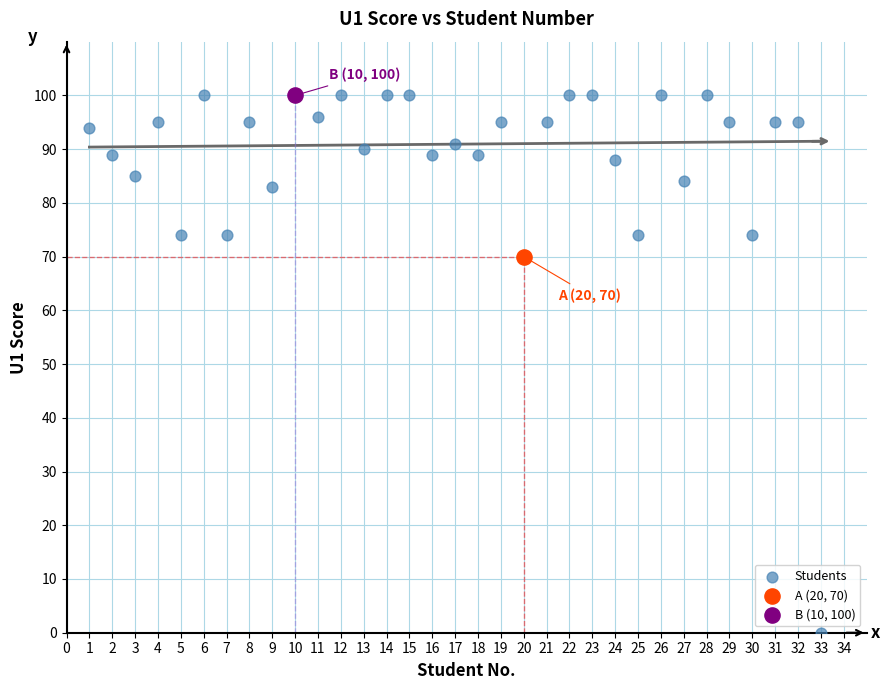

What are all the series names shown in the legend?

Students, A (20, 70), B (10, 100)